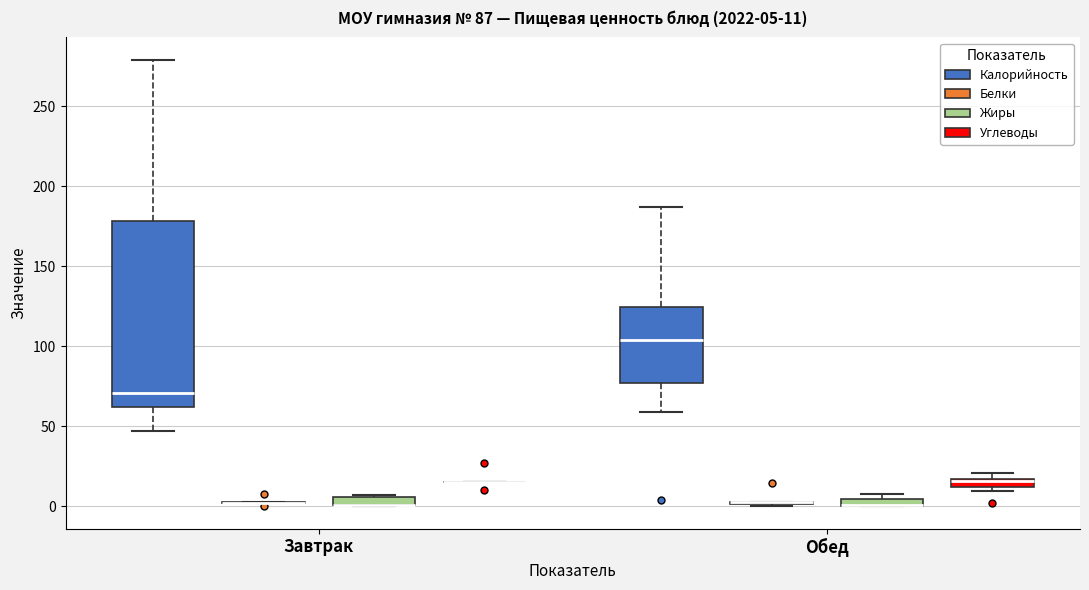

Which box is the tallest, from its lower edge to its upper edge?

Завтрак (Калорийность)